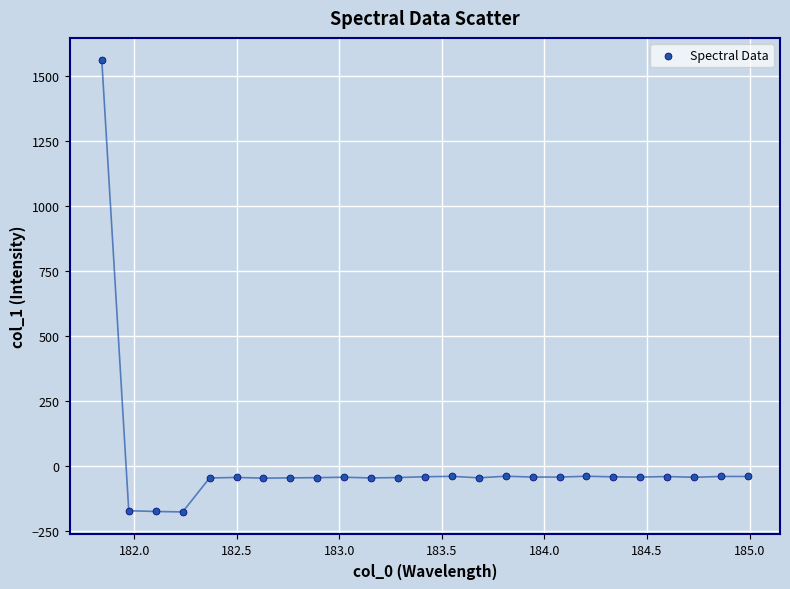

What is the range of X values (max minus min)?

3.1